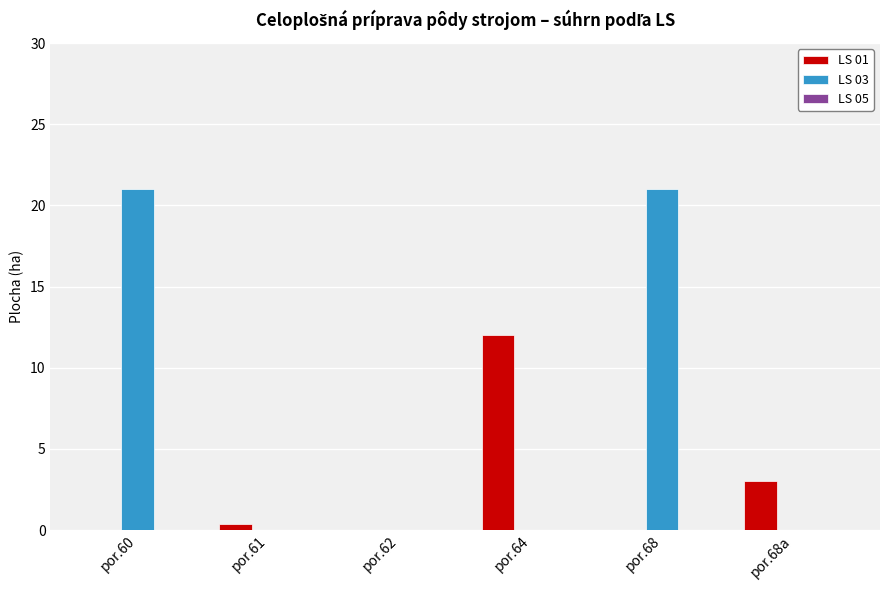

Which series changed the most between por.60 and por.61?

LS 03